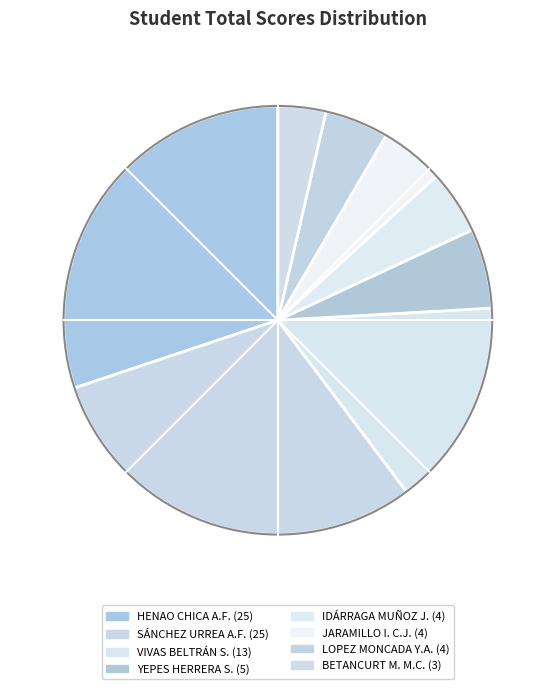

How many slices are in this pie chart?

8